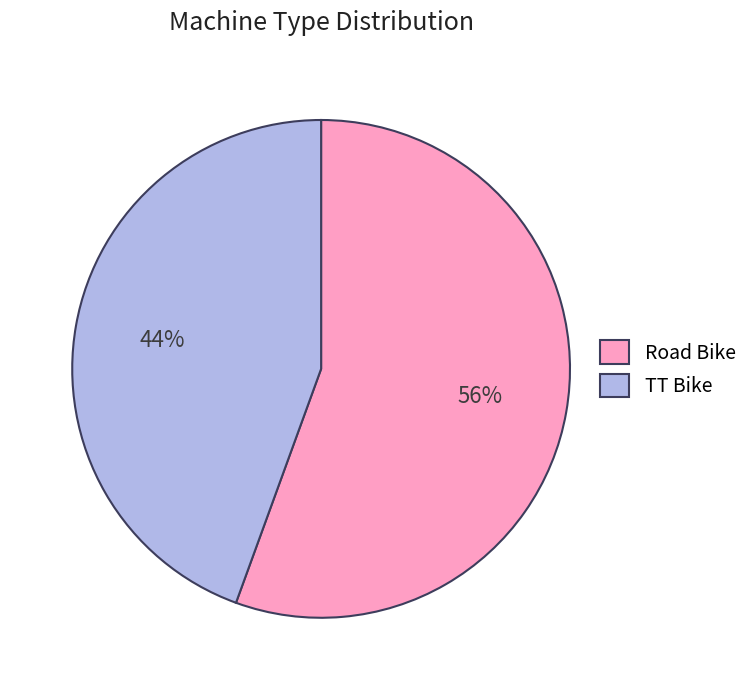

Rank the categories by value from lowest to highest.

TT Bike, Road Bike